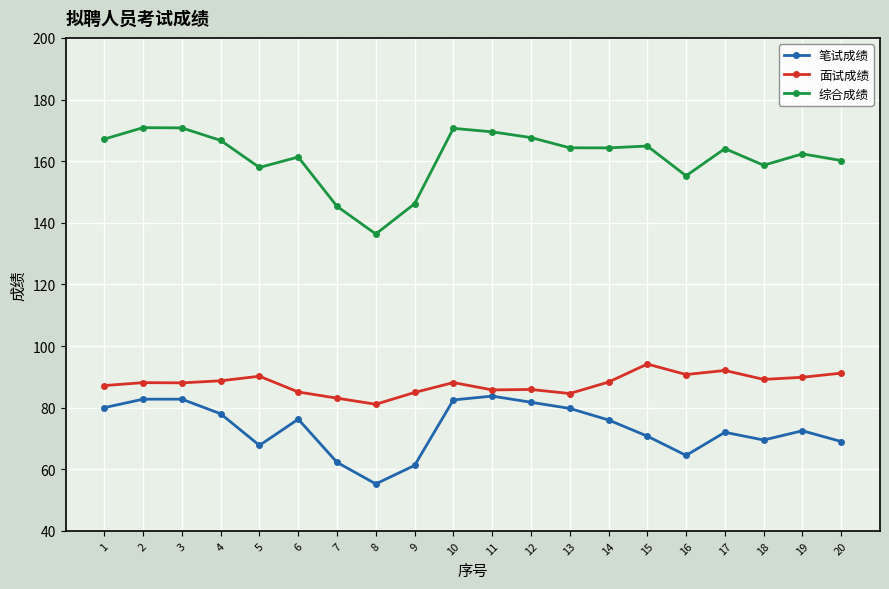

List the series in order of their peak value, highest first.

综合成绩, 面试成绩, 笔试成绩